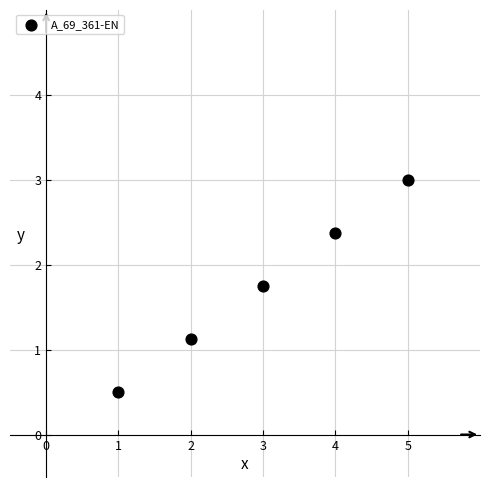

What is the average Y value?

1.8